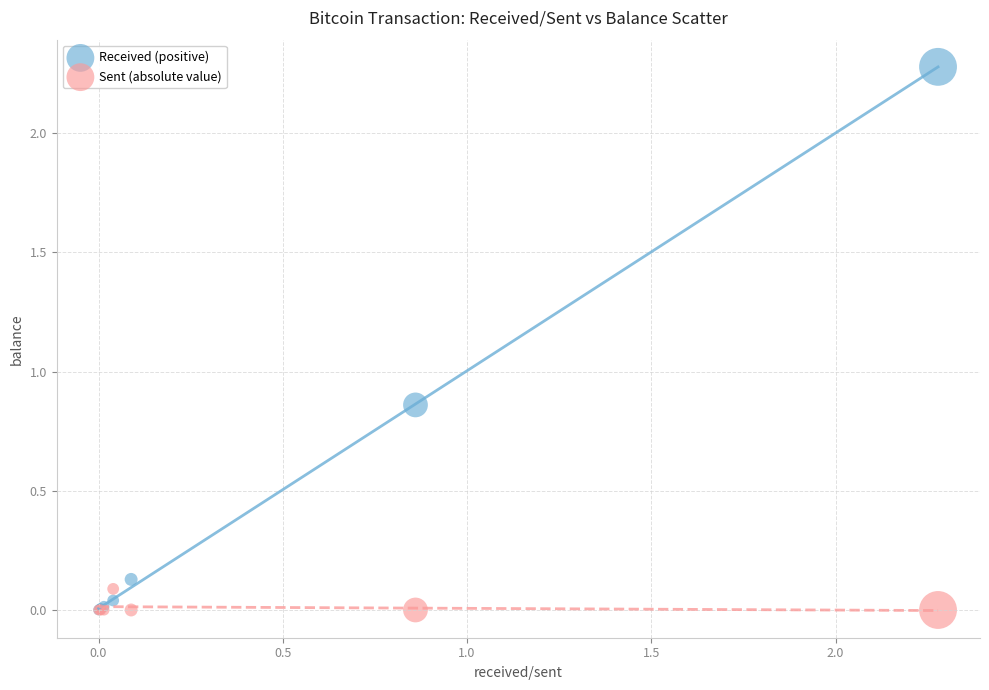

What are all the series names shown in the legend?

Received (positive), Sent (absolute value)